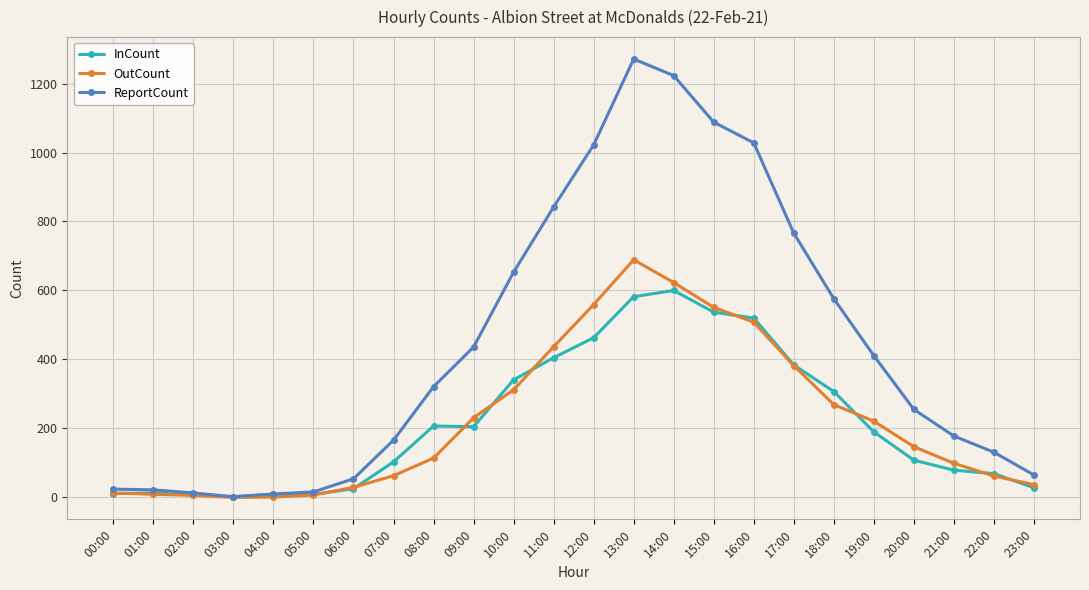

Which series has the largest total across all categories?

ReportCount